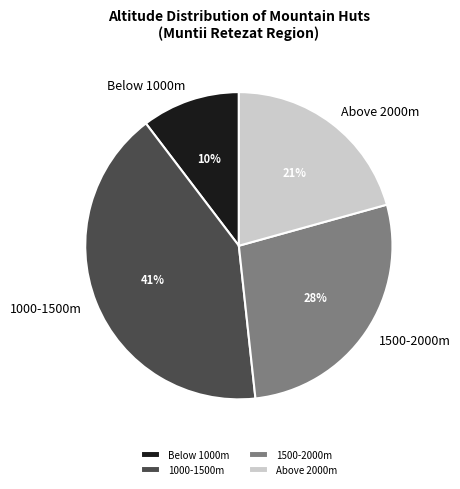

Is there any slice that represents more than half of the pie?

No